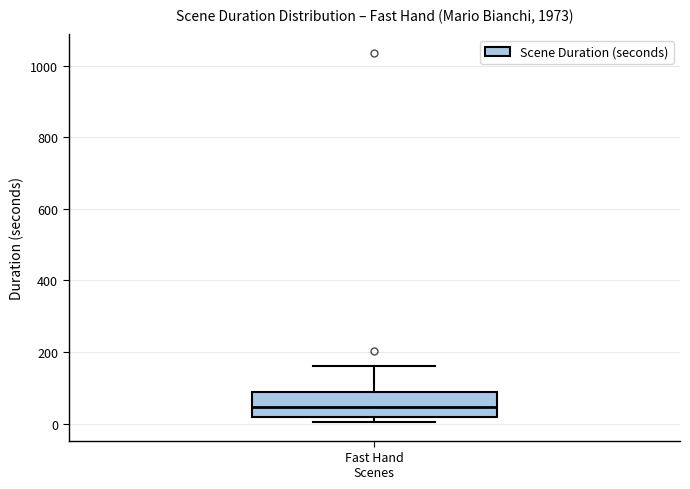

Transcribe this box plot: give where the median line is, the range the box spans, and where the two whiskers end, as read against the y-axis. The values are not printed on the chart, so give them approximately, as read against the axis.

median 40, box 20 to 80, whiskers 0 to 160